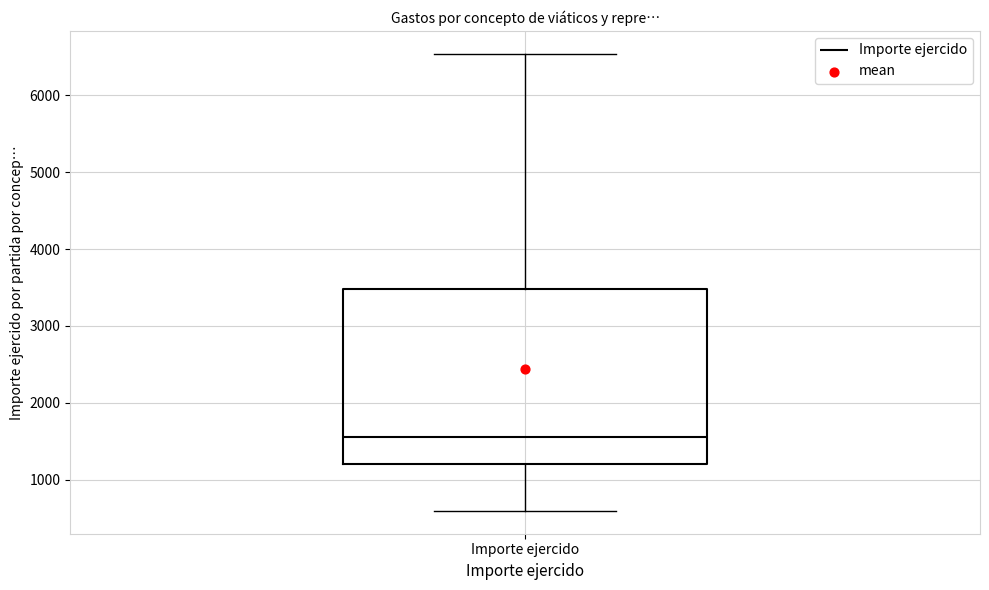

Read this box plot against the y-axis: the position of the median line, the range covered by the box, and the ends of both whiskers. The values are not printed on the chart, so give them approximately, as read against the axis.

median 1600, box 1200 to 3500, whiskers 600 to 6500